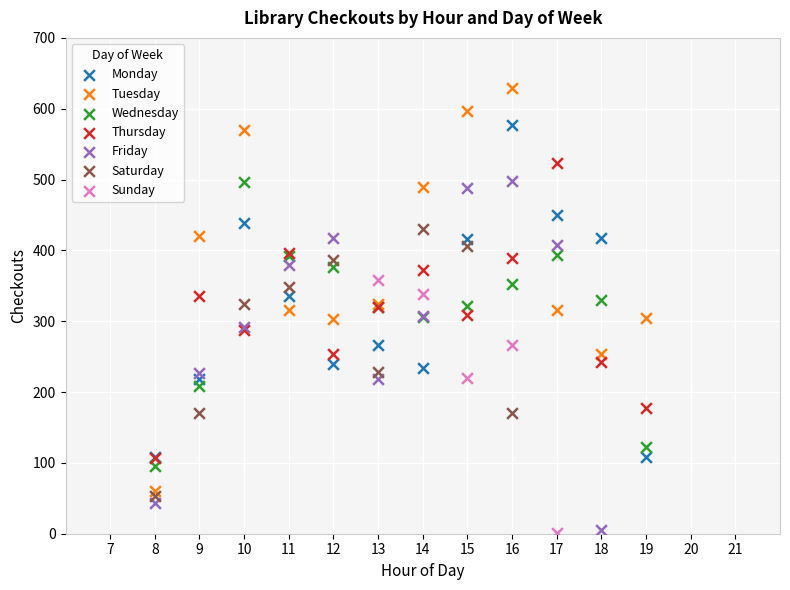

Which series reaches the maximum Y coordinate?

Tuesday